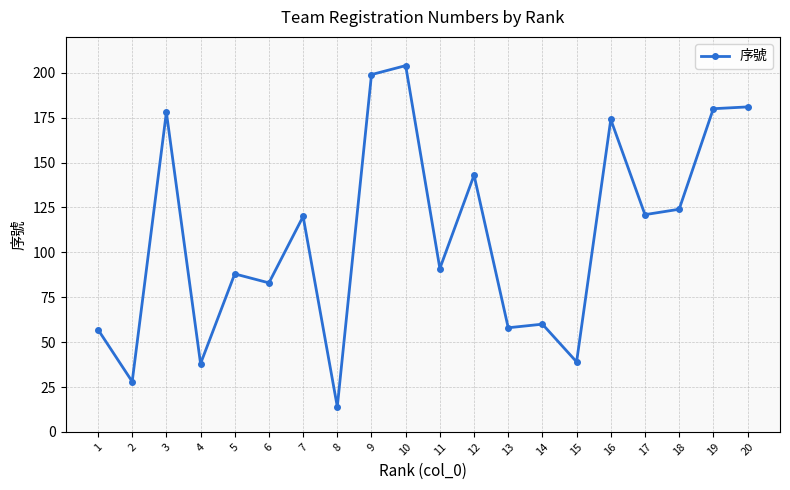

True or false: the data has more than 1 interior local peaks.

True